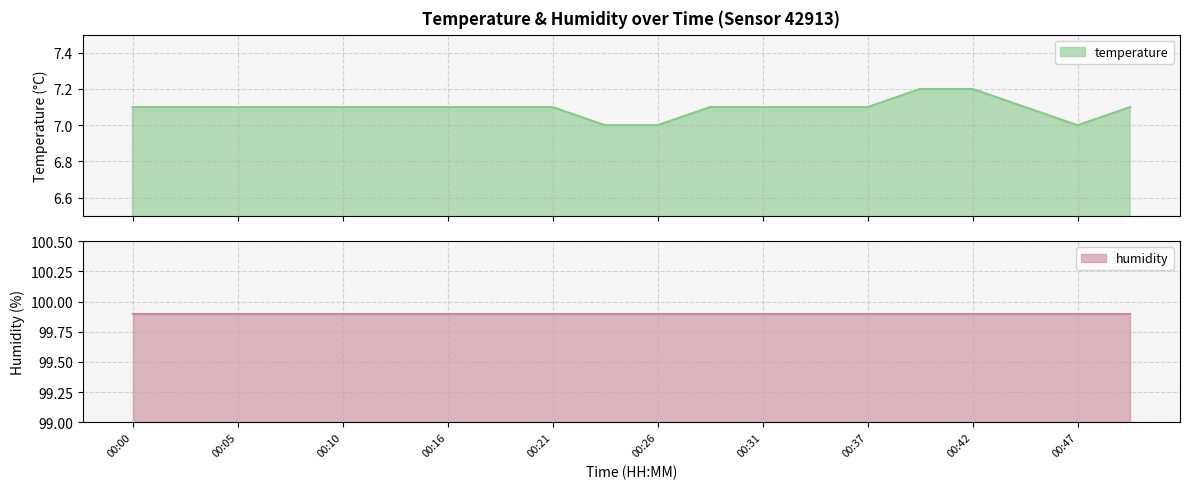

The chart shows a value of 7.1 at 00:37. True or false?

True